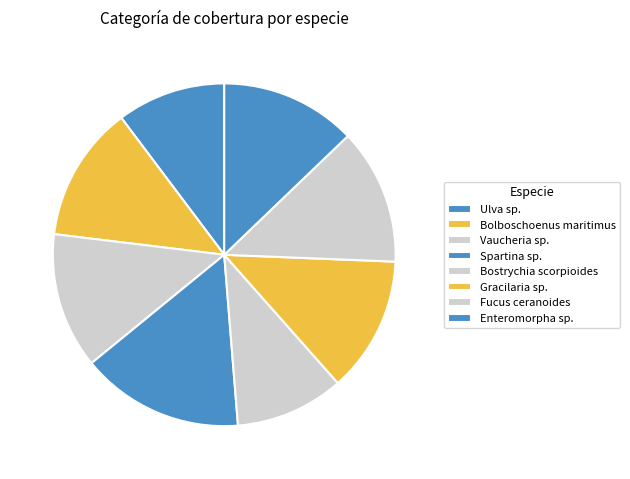

To the nearest percent, what portion does Spartina sp. represent?

15%